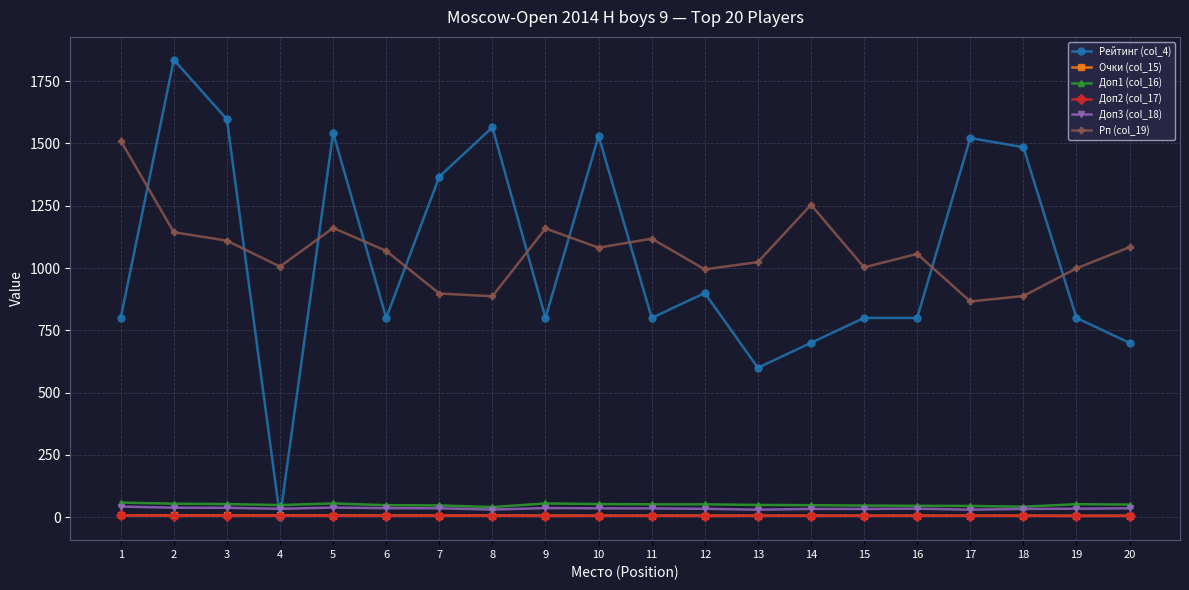

True or false: Доп3 (col_18) and Доп2 (col_17) cross at least once.

False